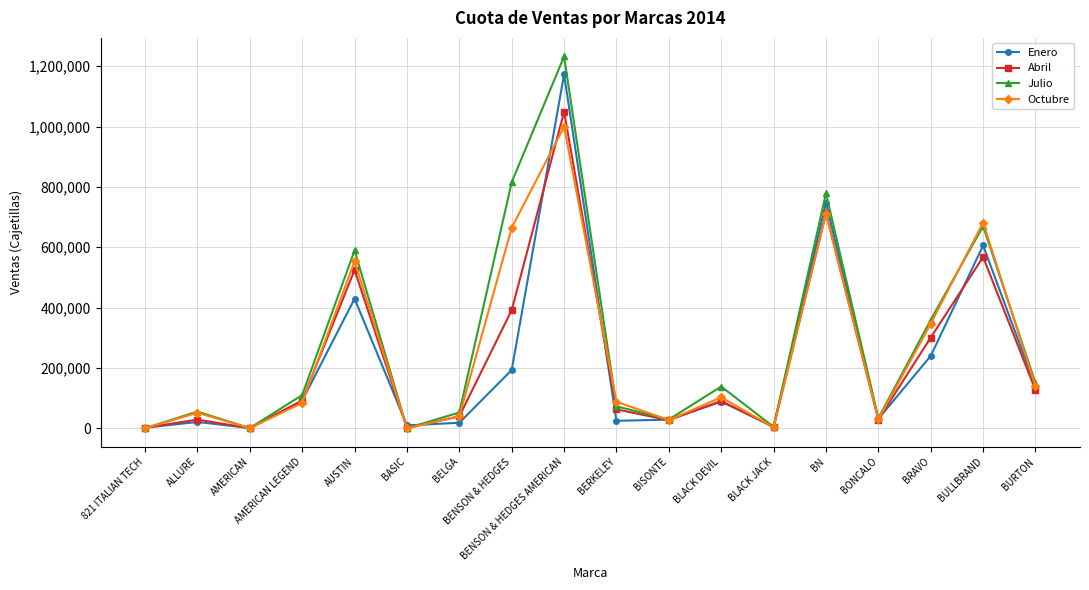

True or false: Octubre has more than 2 points higher than both neighbors.

True